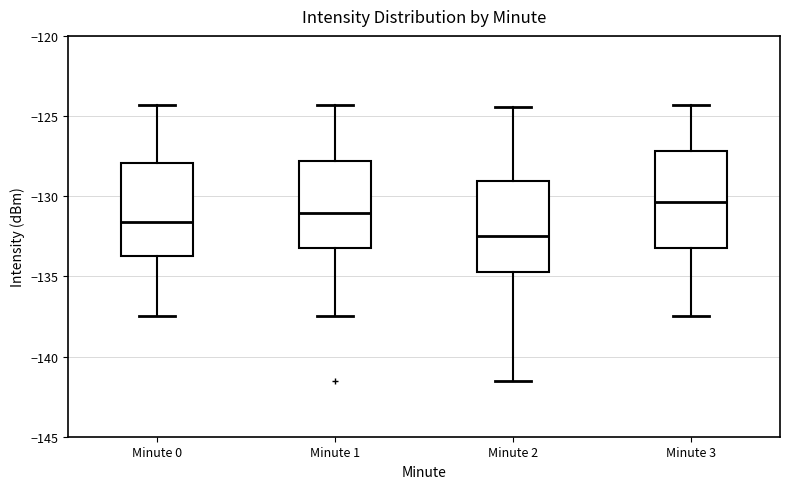

Where is the lower edge of the box for Minute 3 on the y-axis? The values are not printed on the chart, so give them approximately, as read against the axis.

-133.0